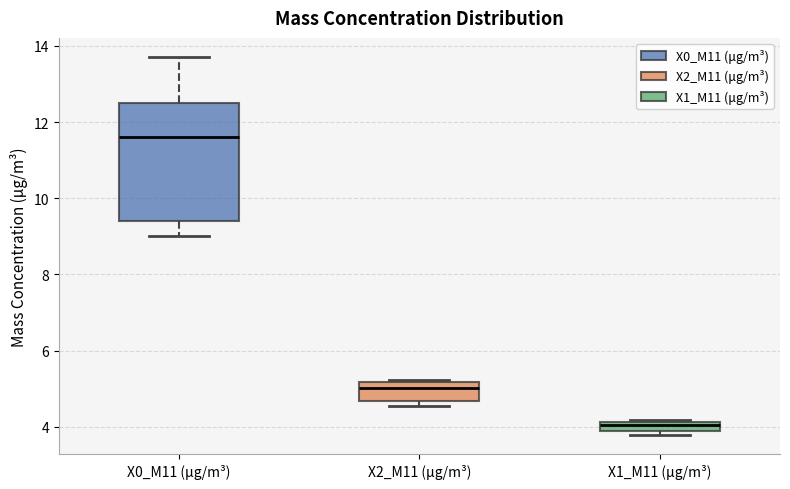

Where does the upper whisker of the box for X0_M11 (μg/m³) end on the y-axis? The values are not printed on the chart, so give them approximately, as read against the axis.

13.8